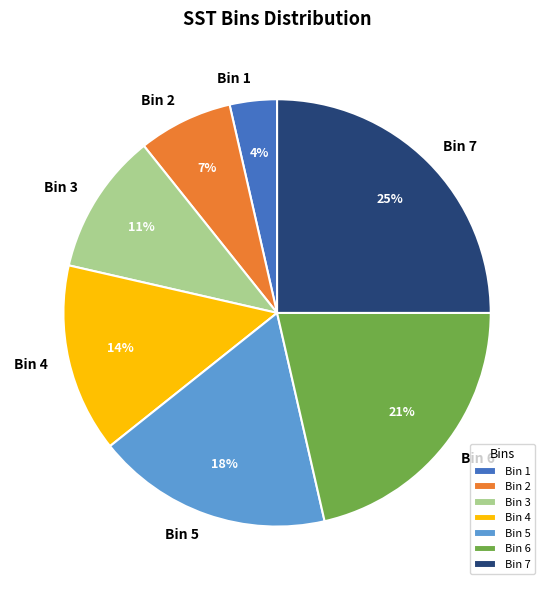

Do Bin 3 and Bin 1 together represent more than half of the pie?

No